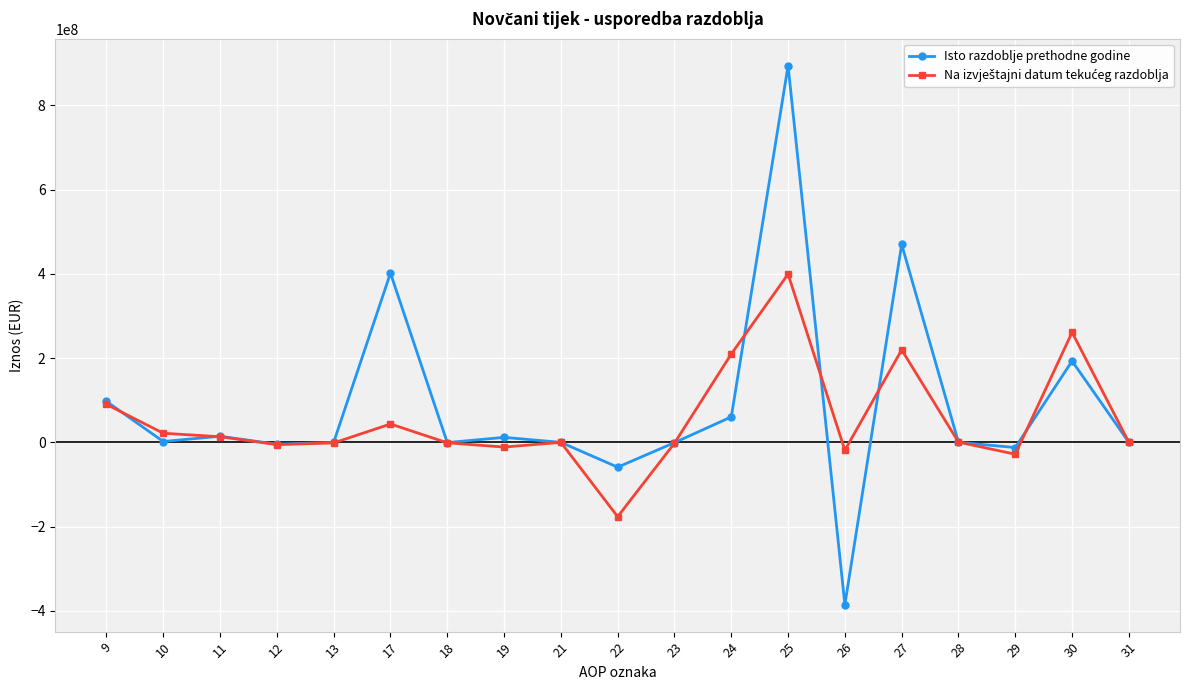

Count the number of categories in the chart.

19